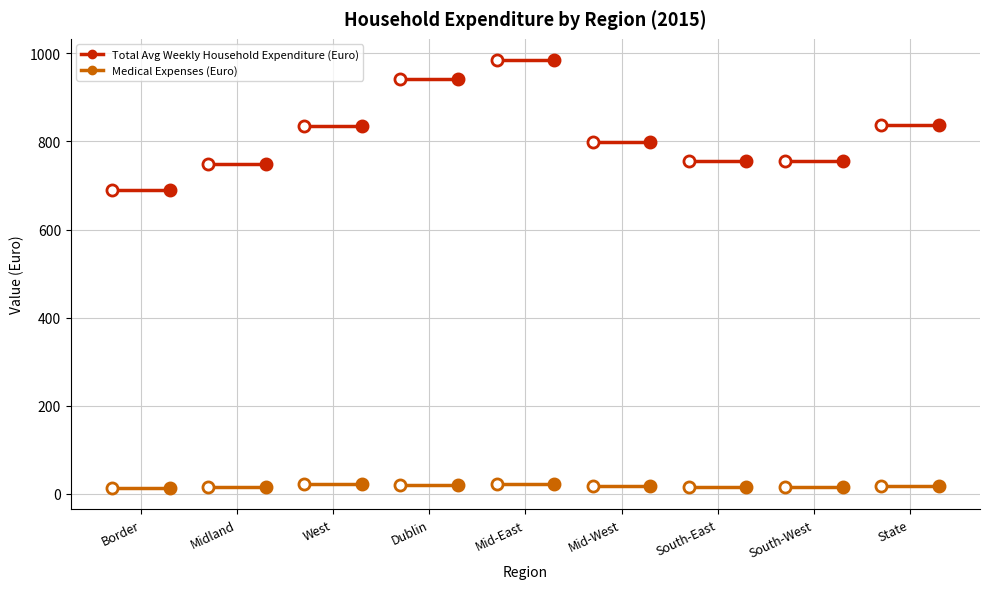

How many values in the Total Avg Weekly Household Expenditure (Euro) series exceed 797?

5